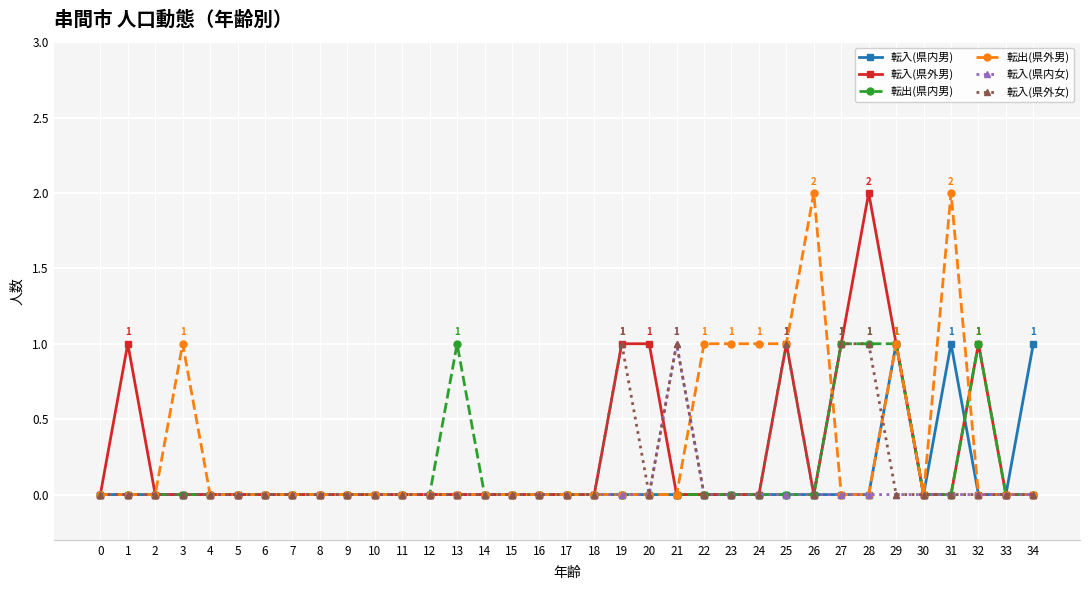

Is it true that 転入(県外男) equals 0 at 10?

True